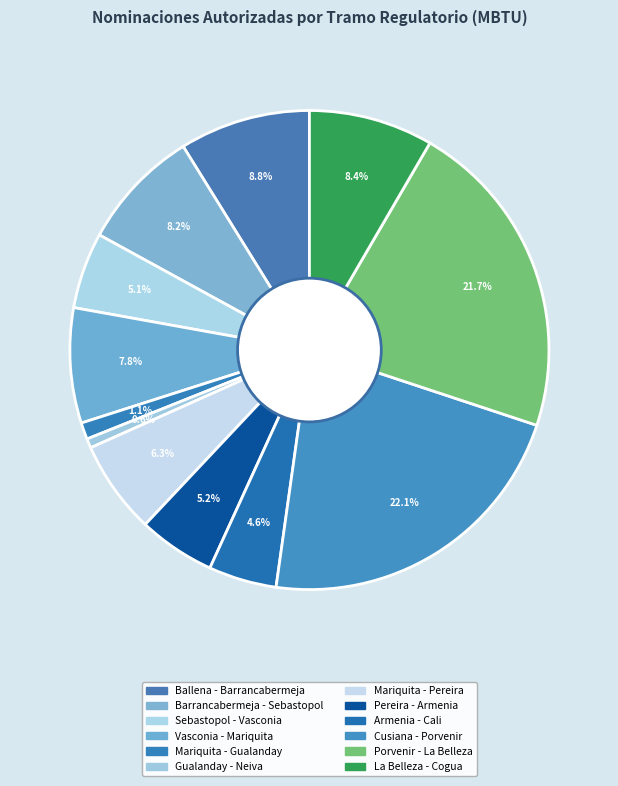

What is the ratio of the value at Cusiana - Porvenir to the value at Mariquita - Pereira?

3.5